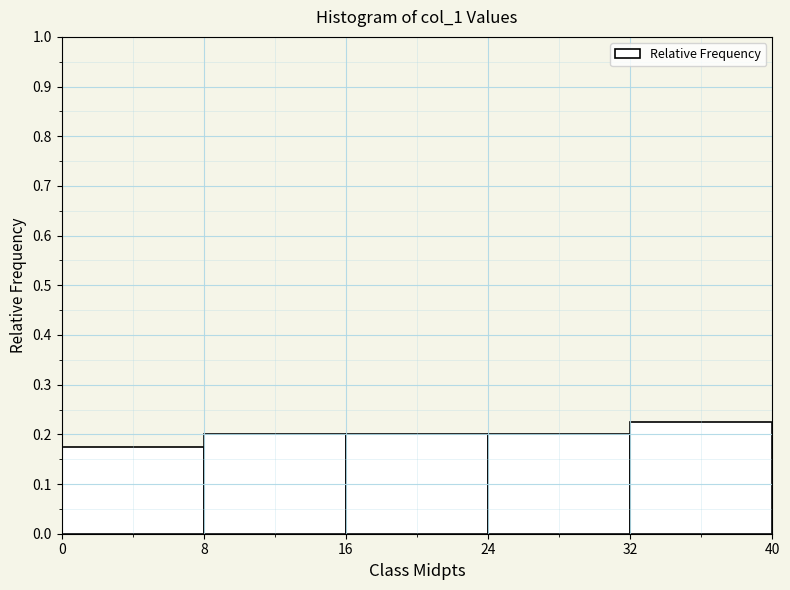

How tall is the bar that spans 16 to 24 on the x-axis? The values are not printed on the chart, so give them approximately, as read against the axis.

0.20